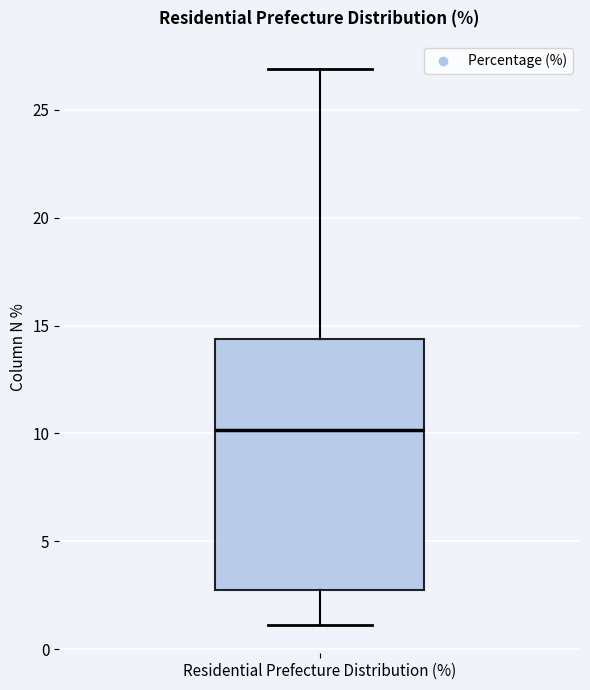

Read this box plot against the y-axis: the position of the median line, the range covered by the box, and the ends of both whiskers. The values are not printed on the chart, so give them approximately, as read against the axis.

median 10.0, box 2.5 to 14.5, whiskers 1.0 to 27.0